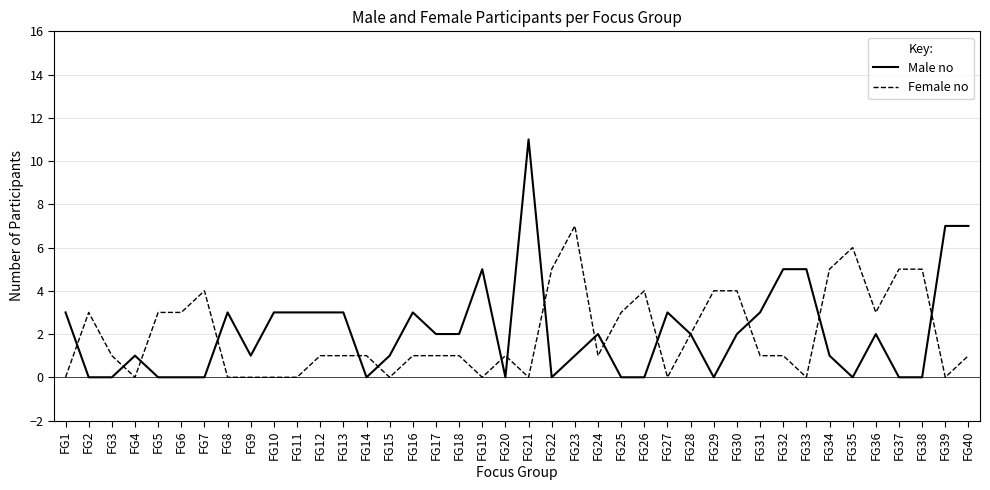

What is the sum of the Female no values at FG31 and FG21?

1